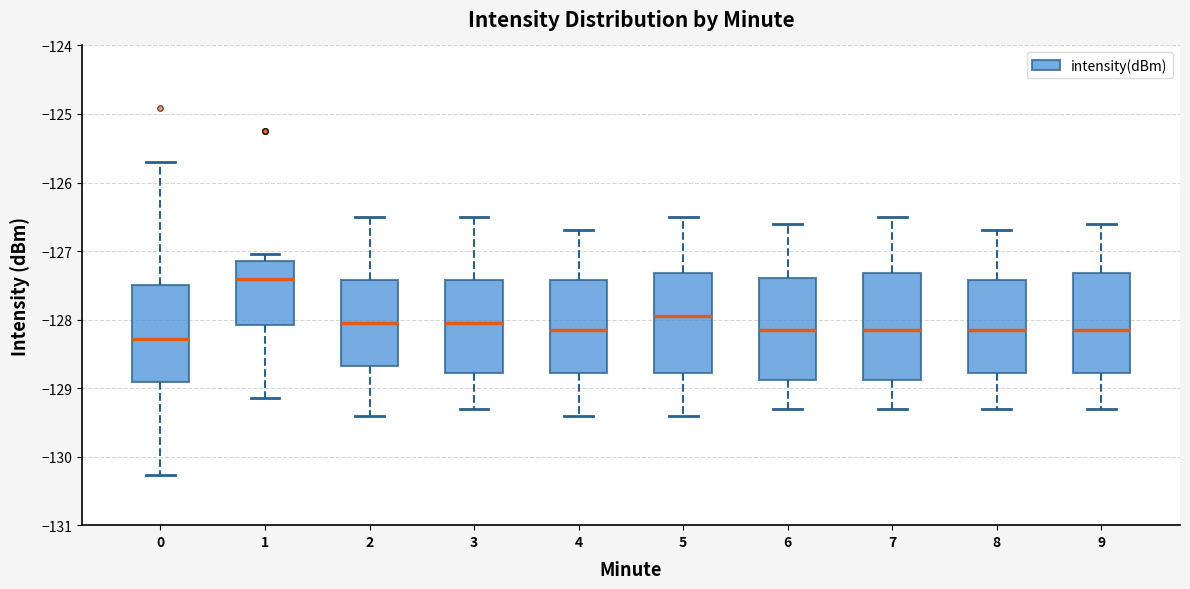

Where does the upper whisker of the box at x = 2 end on the y-axis? The values are not printed on the chart, so give them approximately, as read against the axis.

-126.5